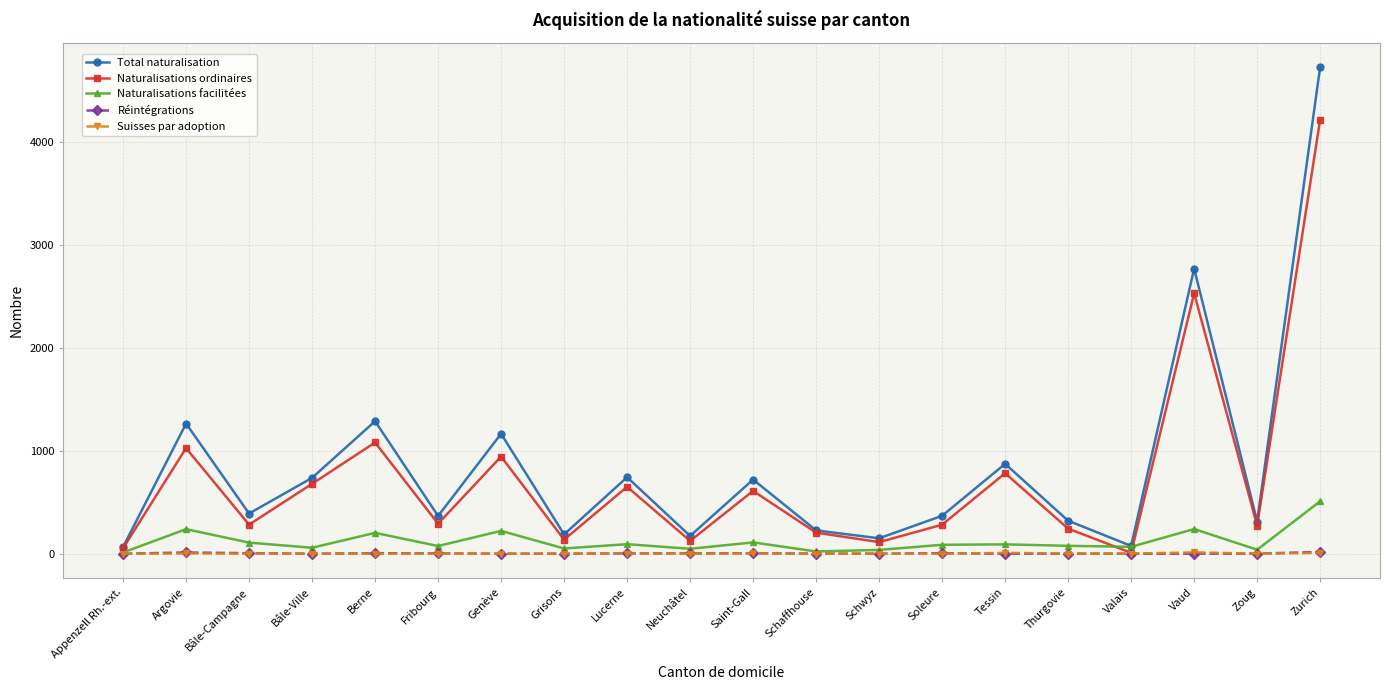

What are all the series names shown in the legend?

Total naturalisation, Naturalisations ordinaires, Naturalisations facilitées, Réintégrations, Suisses par adoption